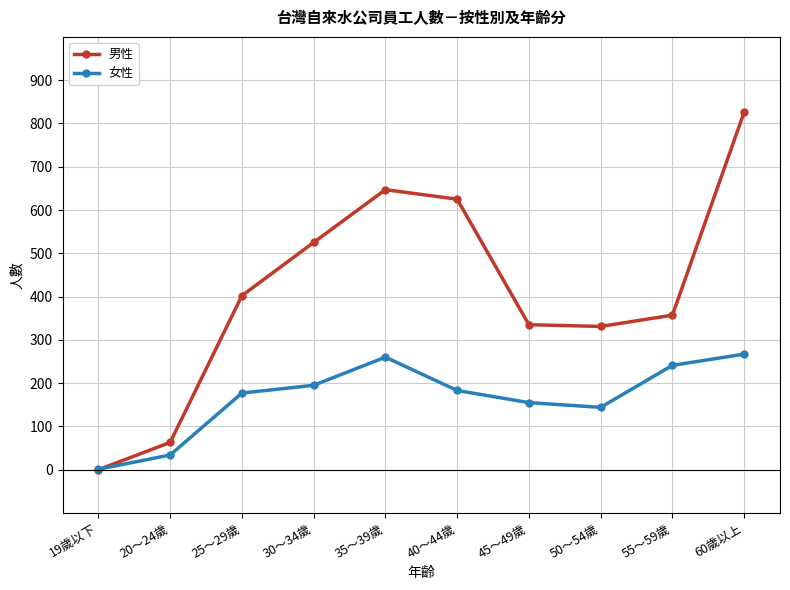

Between which two adjacent categories do 男性 and 女性 first intersect?

19歲以下 and 20～24歲